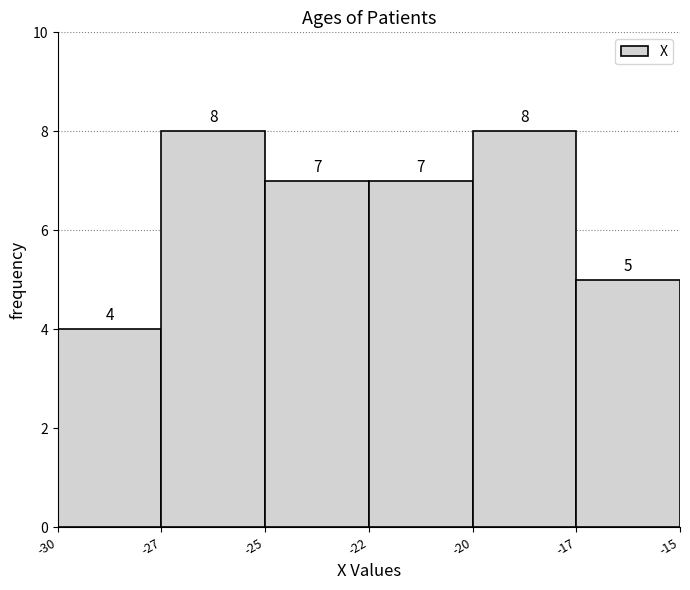

Reading right to left, what are all the values shown in this chart?

5	8	7	7	8	4